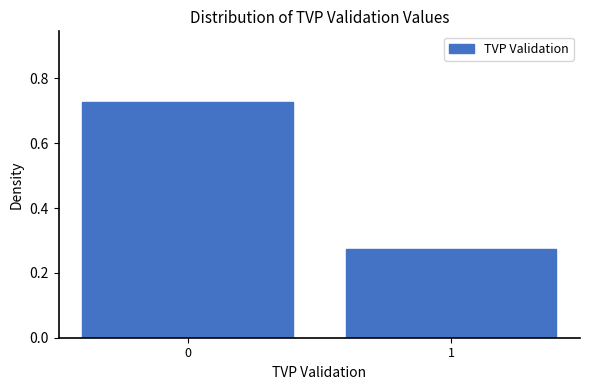

What is the change in value from 0 to 1?

-0.5